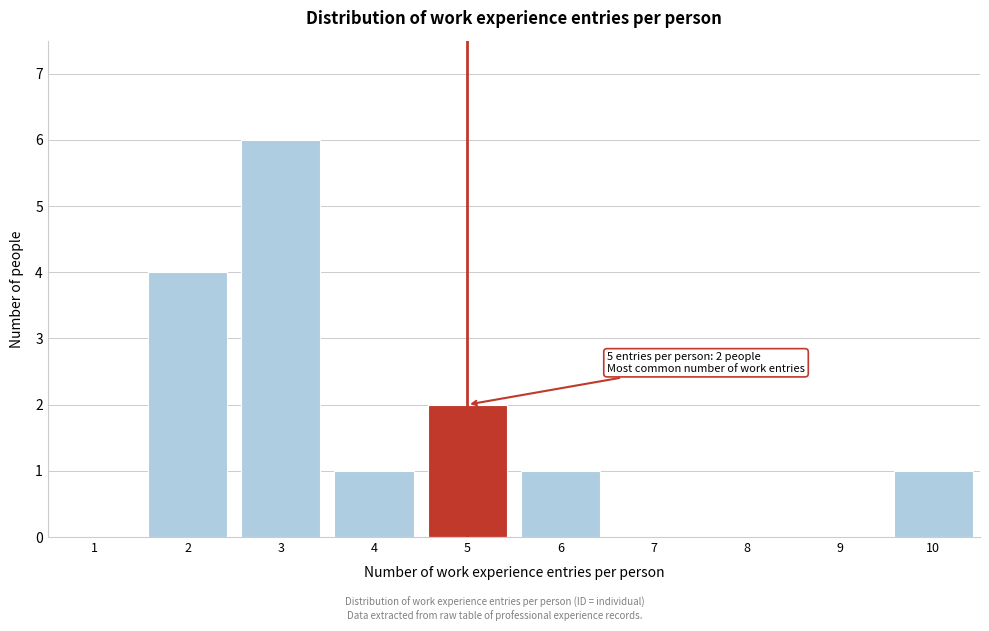

Over which range of the x-axis is the bar tallest?

2.5 to 3.5